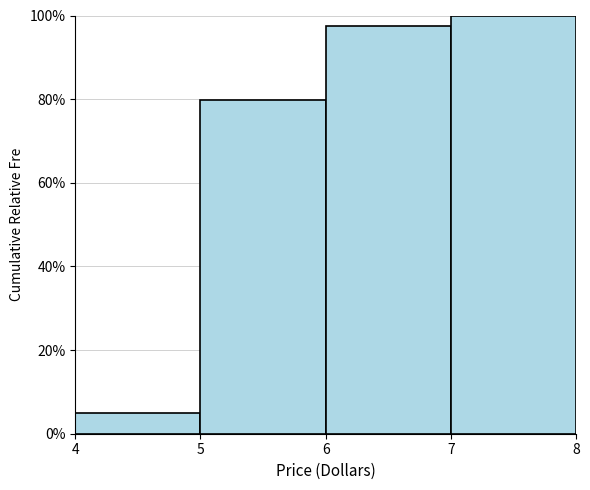

How tall is the bar that spans 5 to 6 on the x-axis? The values are not printed on the chart, so give them approximately, as read against the axis.

80